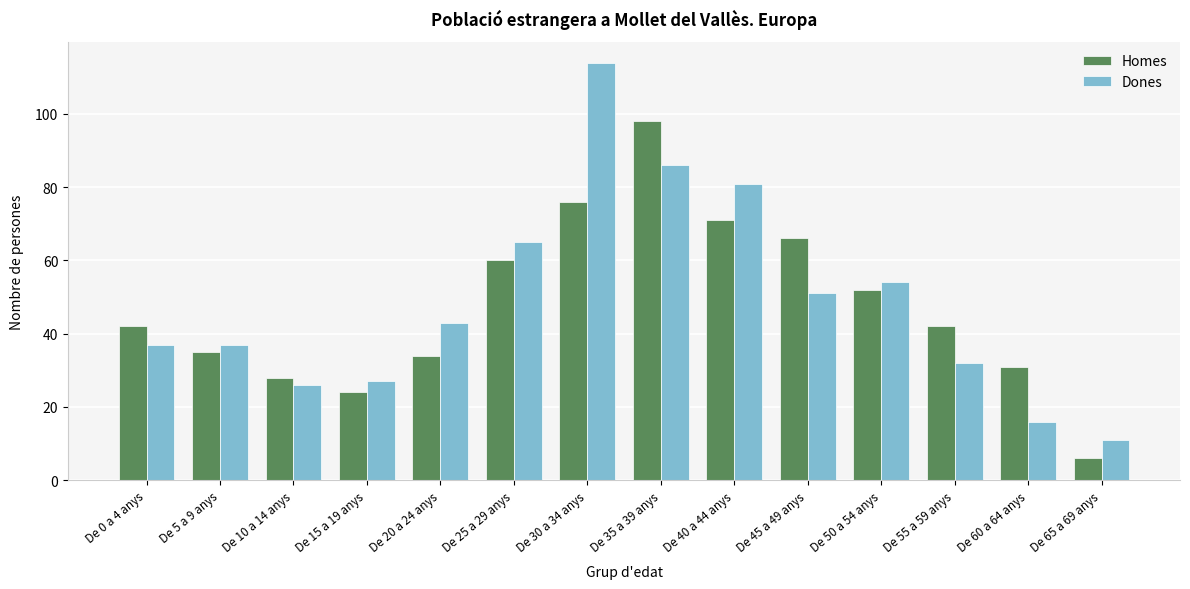

What is the difference between the maximum and minimum values in the Dones series?

103